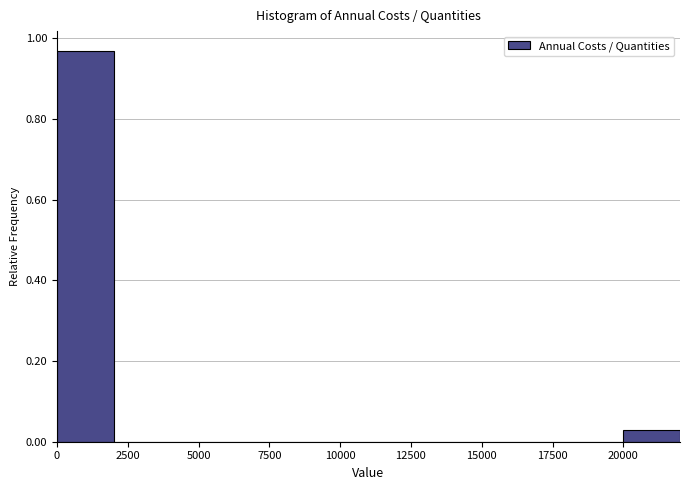

How tall is the bar that spans 20000 to 22000 on the x-axis? The values are not printed on the chart, so give them approximately, as read against the axis.

0.04